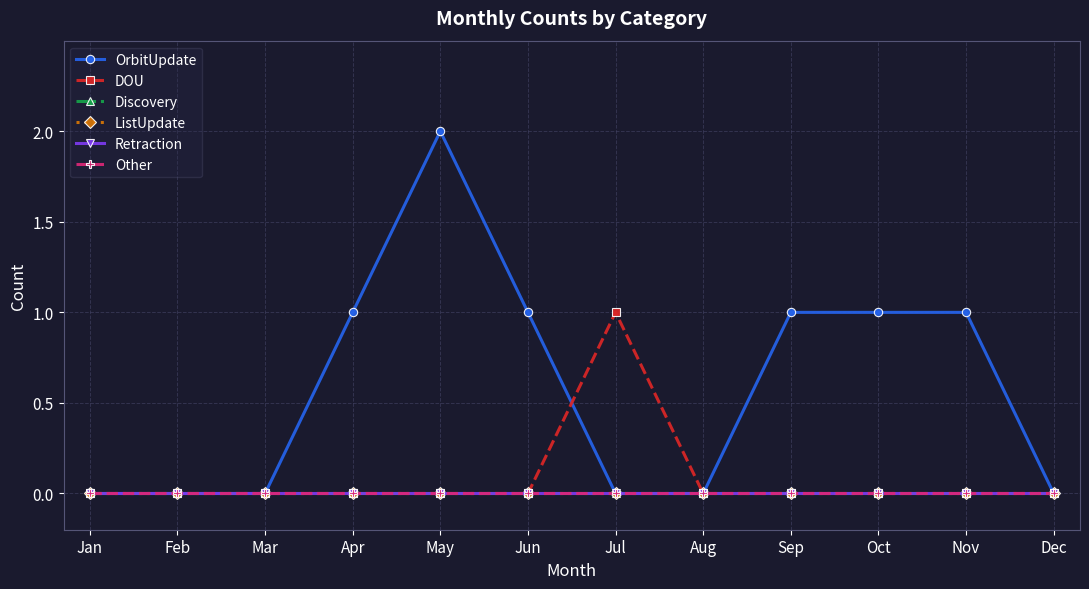

Reading right to left, transcribe all the data shown in this chart.

OrbitUpdate: 0	1	1	1	0	0	1	2	1	0	0	0
DOU: 0	0	0	0	0	1	0	0	0	0	0	0
Discovery: 0	0	0	0	0	0	0	0	0	0	0	0
ListUpdate: 0	0	0	0	0	0	0	0	0	0	0	0
Retraction: 0	0	0	0	0	0	0	0	0	0	0	0
Other: 0	0	0	0	0	0	0	0	0	0	0	0